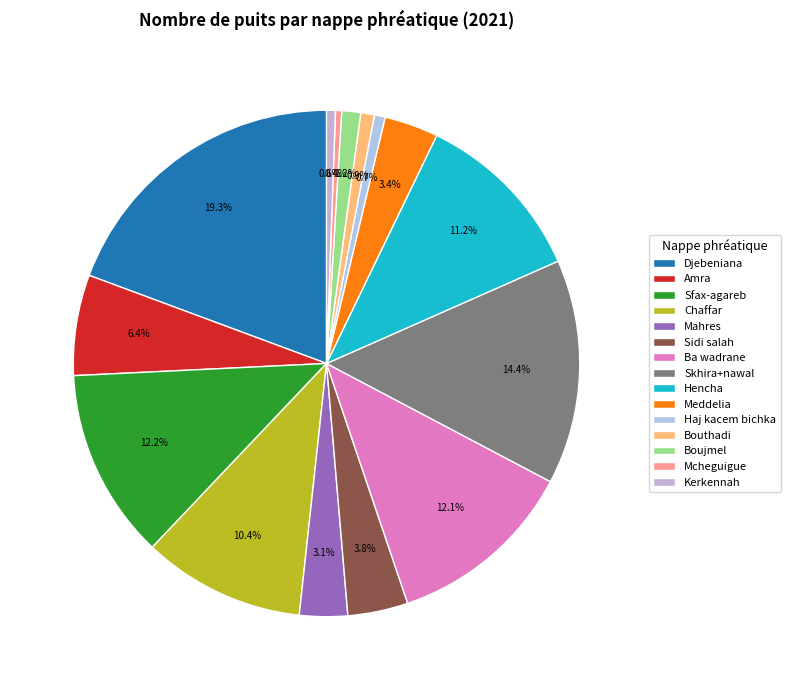

Combined, do Chaffar and Djebeniana account for over 50%?

No